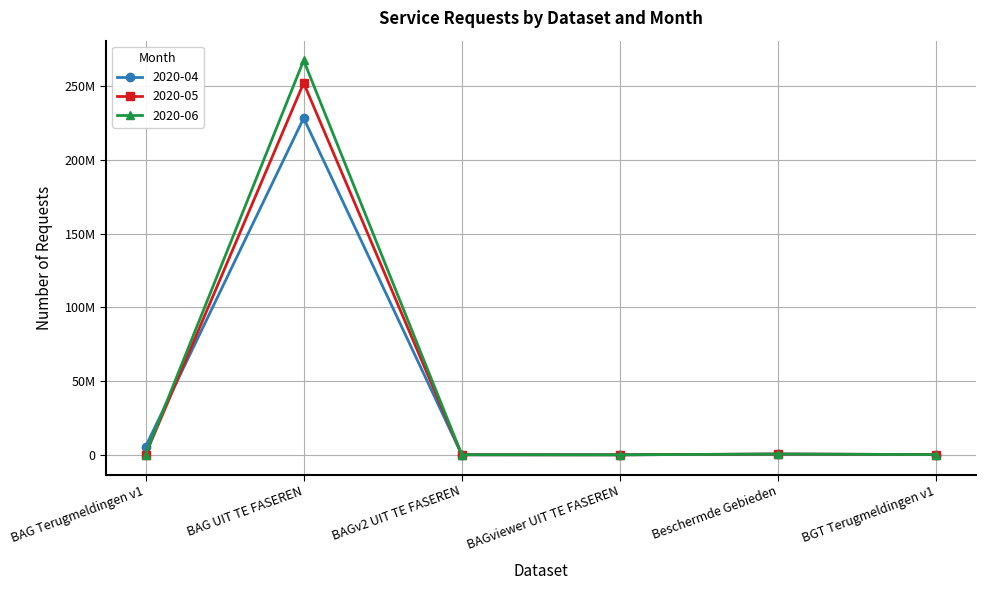

Is this an area chart (filled region under the line)?

No